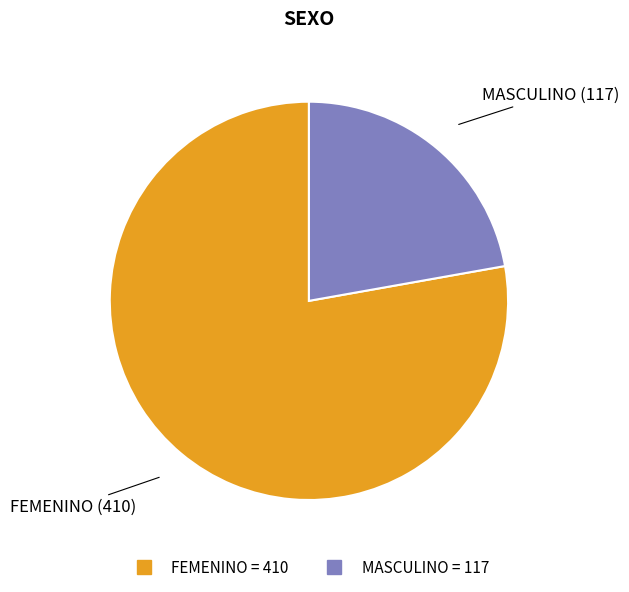

Which slice is the smallest?

MASCULINO